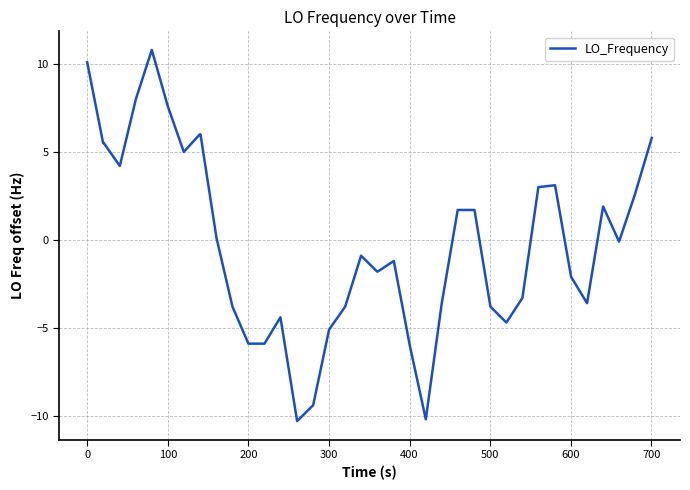

Reading left to right, what are all the values shown in this chart?

10.1	5.5	5.5	4.2	8.0	10.8	7.6	5.0	6.0	6.0	0.1	-3.8	-5.9	-5.9	-4.4	-10.3	-9.4	-5.1	-3.8	-0.9	-1.8	-1.8	-1.2	-6.0	-10.2	-3.6	1.7	1.7	-3.8	-4.7	-3.3	3.0	3.1	3.1	-2.1	-3.6	1.9	-0.1	2.6	5.8